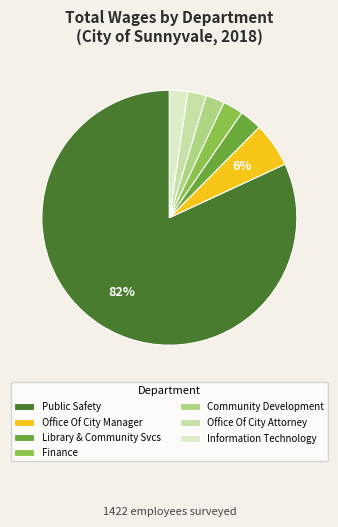

Is the sum of Community Development and Information Technology greater than half?

No